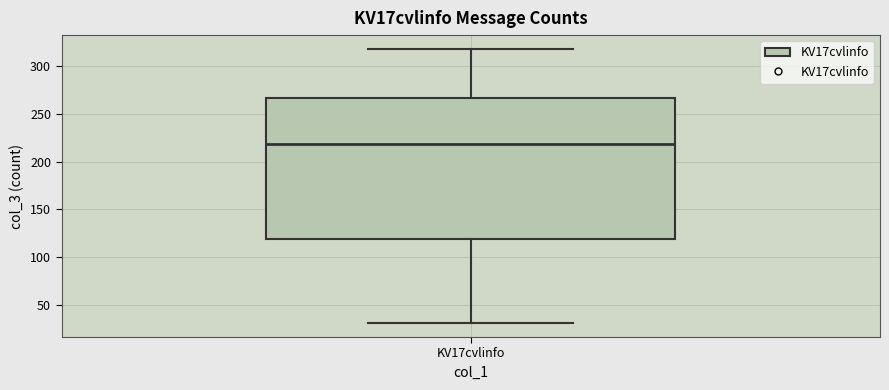

Read this box plot against the y-axis: the position of the median line, the range covered by the box, and the ends of both whiskers. The values are not printed on the chart, so give them approximately, as read against the axis.

median 220, box 120 to 265, whiskers 30 to 320